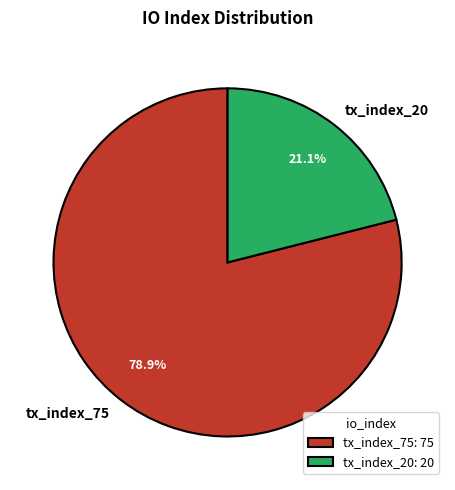

To the nearest percent, what percentage of the pie is tx_index_20?

21%